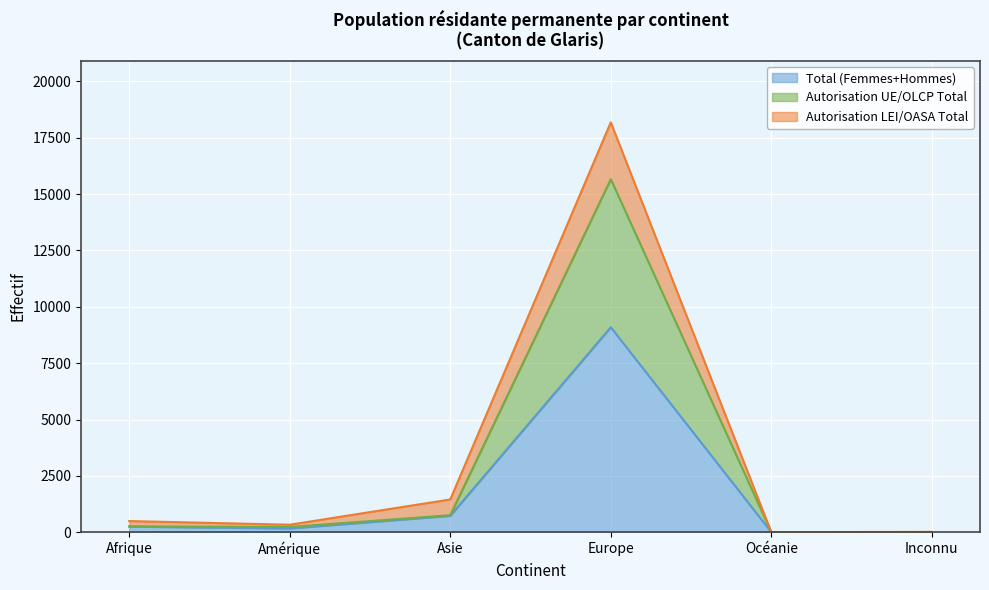

Which has a higher value, Afrique or Océanie?

Afrique